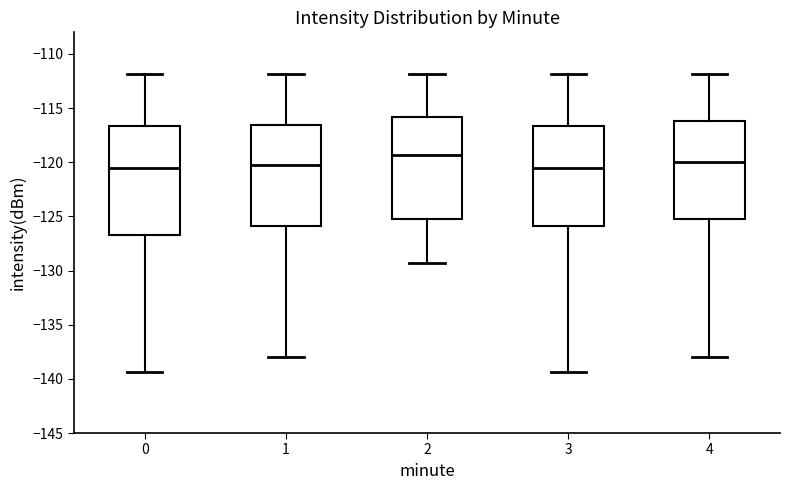

Reading left to right, read every box against the y-axis: the position of its median line, the range the box covers, and the ends of its whiskers. The values are not printed on the chart, so give them approximately, as read against the axis.

0: median -120.5, box -126.5 to -116.5, whiskers -139.5 to -112.0
1: median -120.0, box -126.0 to -116.5, whiskers -138.0 to -112.0
2: median -119.5, box -125.0 to -116.0, whiskers -129.5 to -112.0
3: median -120.5, box -126.0 to -116.5, whiskers -139.5 to -112.0
4: median -120.0, box -125.0 to -116.0, whiskers -138.0 to -112.0